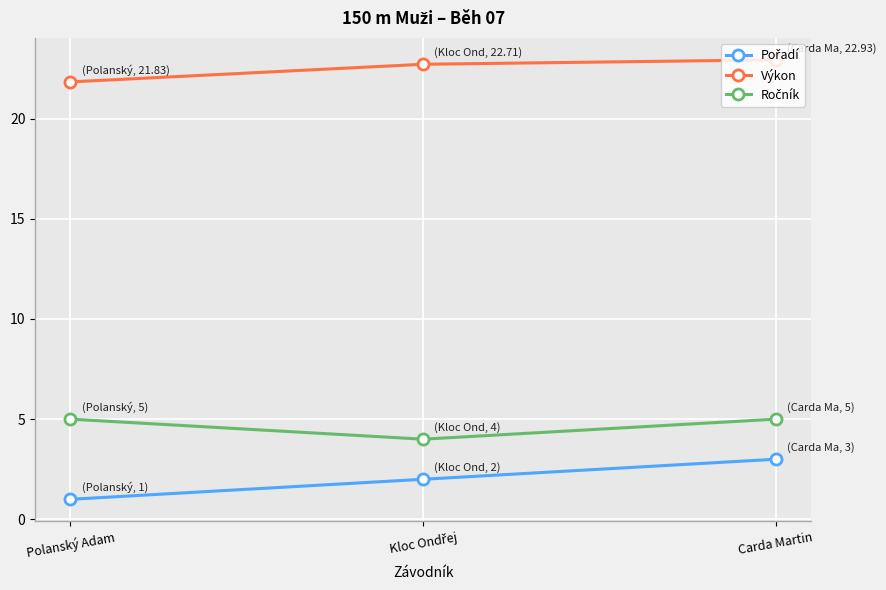

How many categories are shown in the chart?

3